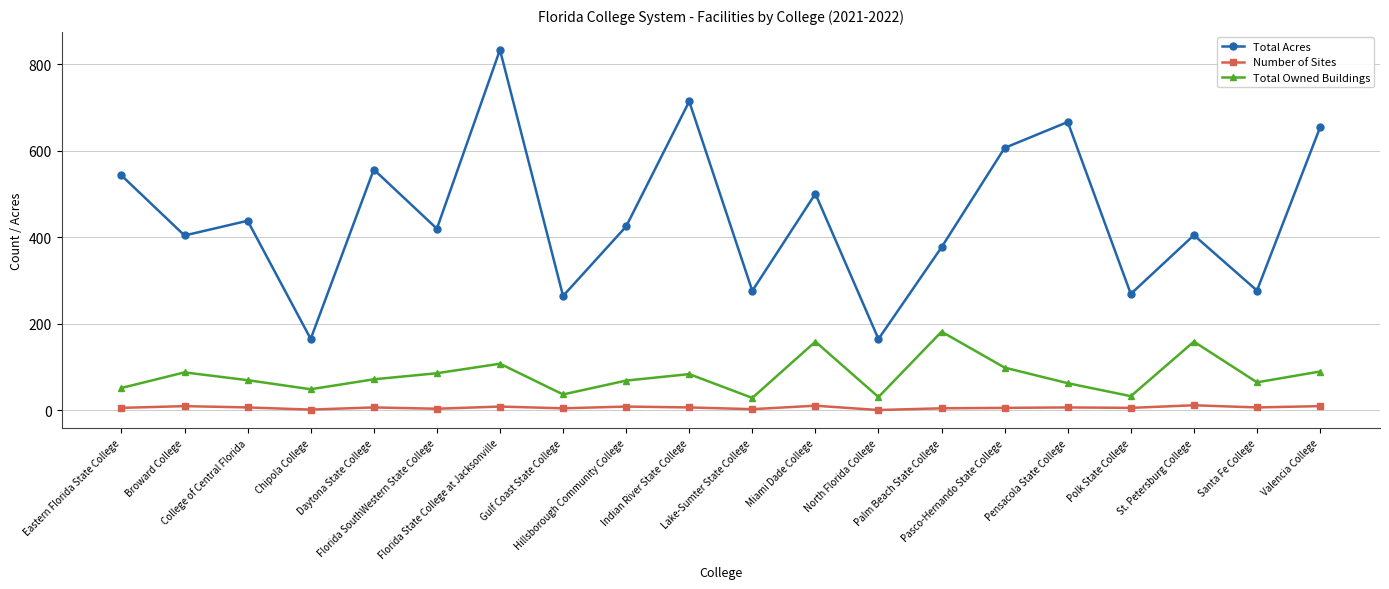

True or false: Total Acres and Number of Sites intersect in this chart.

False